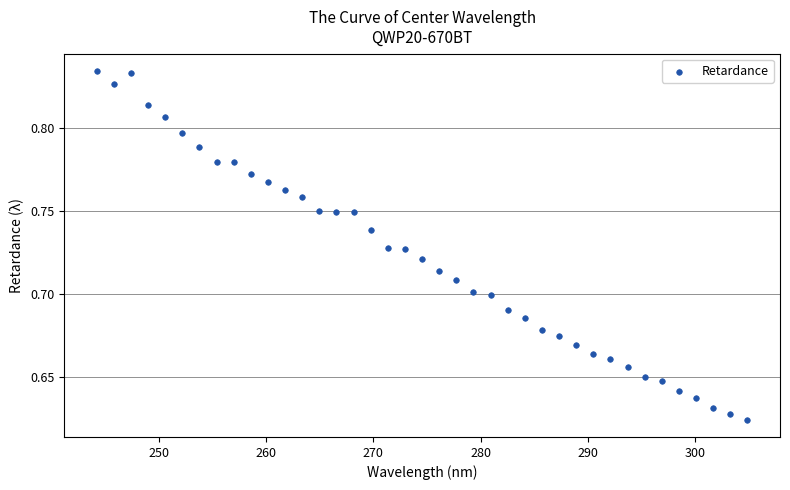

What is the range of X values (max minus min)?

60.7